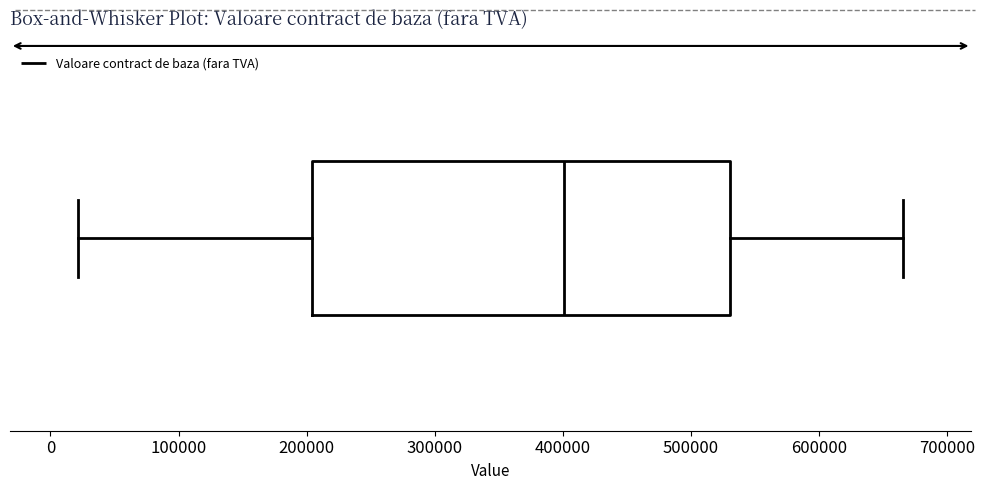

Where does the median line of the box sit on the x-axis? The values are not printed on the chart, so give them approximately, as read against the axis.

400000